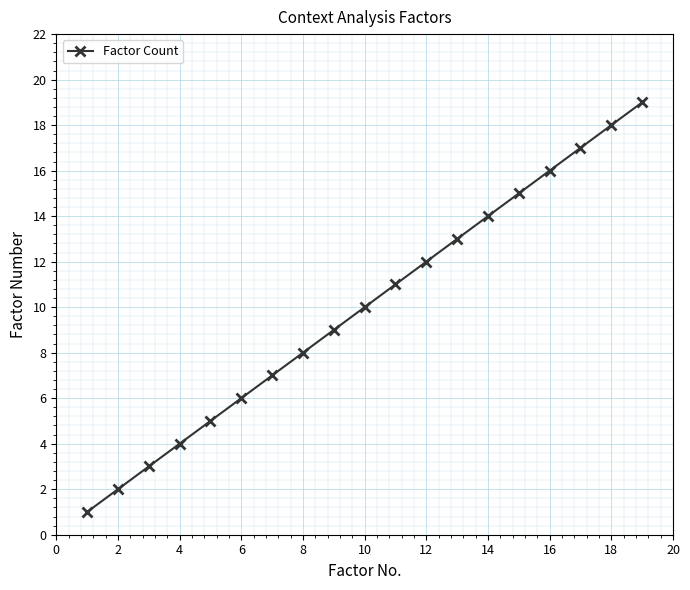

What is the value of the 6th point from the left?

6